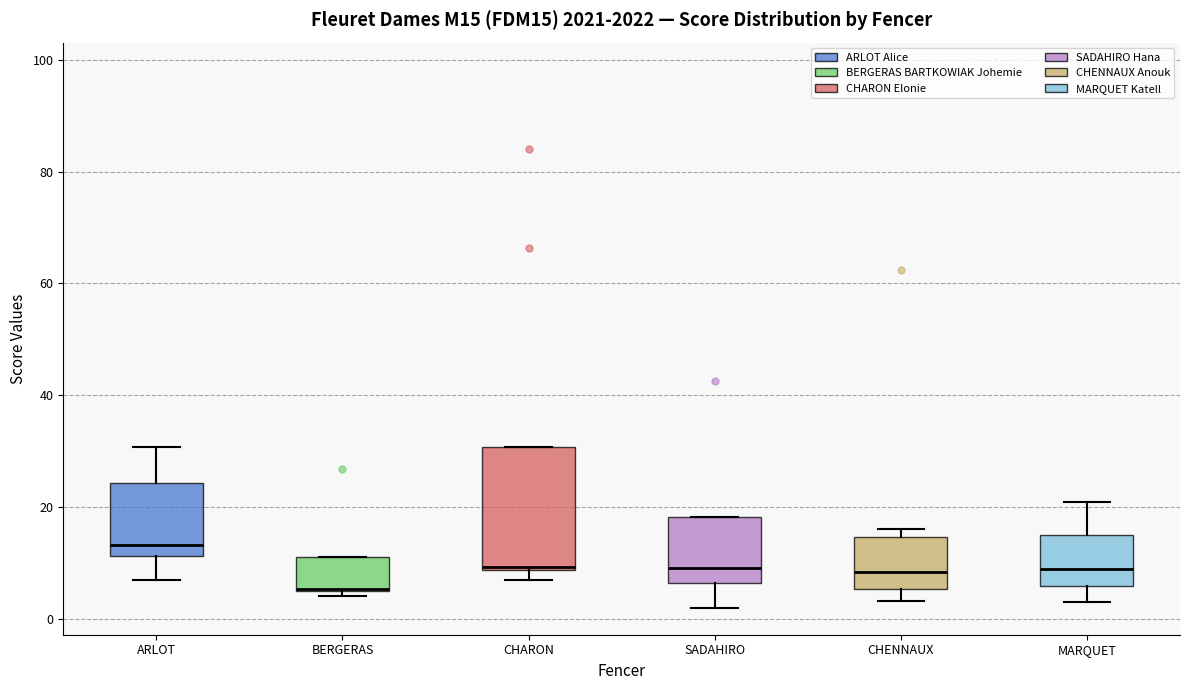

Where does the lower whisker of the box for CHENNAUX end on the y-axis? The values are not printed on the chart, so give them approximately, as read against the axis.

4